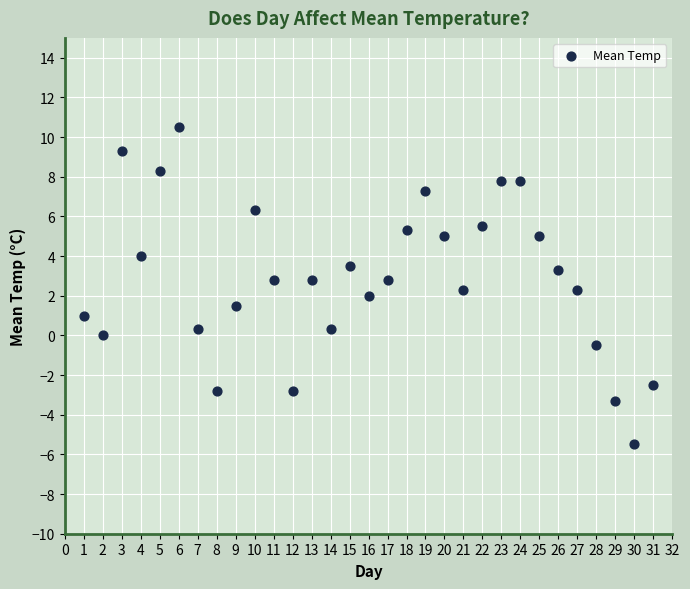

What is the range of Y values (max minus min)?

16.0